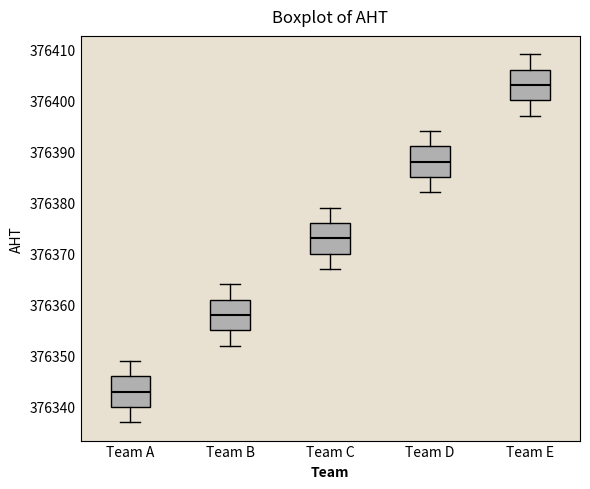

Reading left to right, transcribe this box plot: for each box, give where its median line is, the range the box spans, and where its two whiskers end, as read against the y-axis. The values are not printed on the chart, so give them approximately, as read against the axis.

Team A: median 376343, box 376340 to 376346, whiskers 376337 to 376349
Team B: median 376358, box 376355 to 376361, whiskers 376352 to 376364
Team C: median 376373, box 376370 to 376376, whiskers 376367 to 376379
Team D: median 376388, box 376385 to 376391, whiskers 376382 to 376394
Team E: median 376403, box 376400 to 376406, whiskers 376397 to 376409